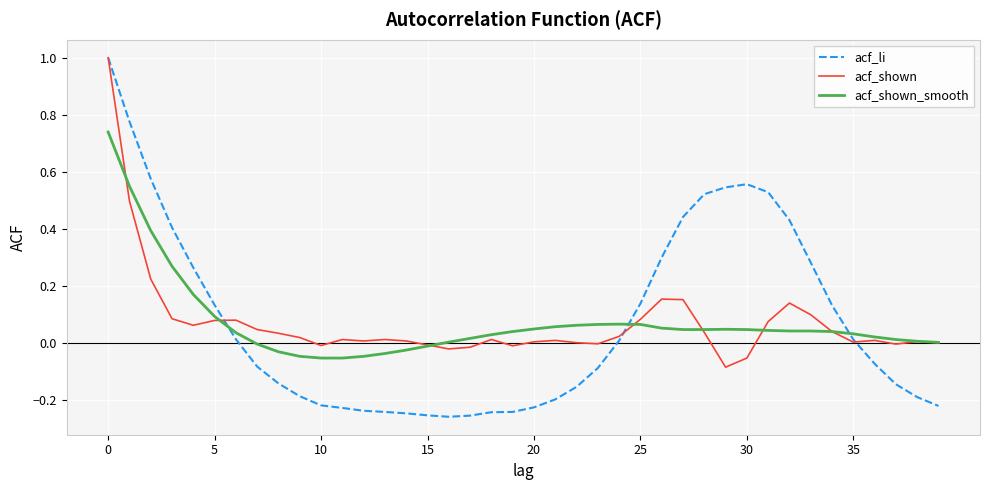

What is the maximum value for acf_li?

1.0